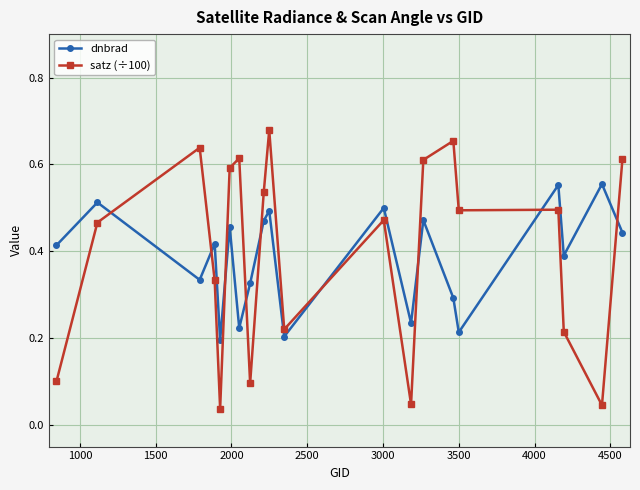

Which series has the widest spread of values?

satz (÷100)